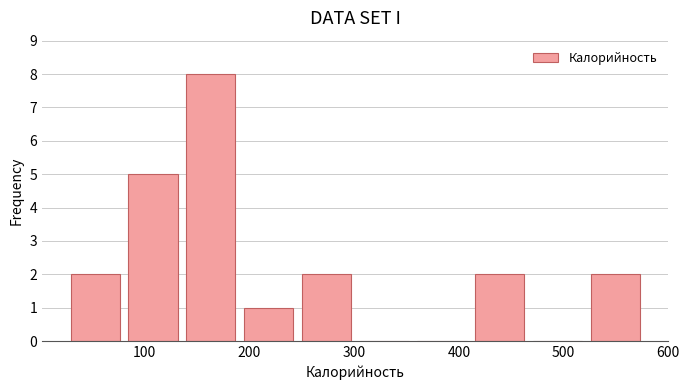

Which range on the x-axis has the tallest bar?

140 to 190